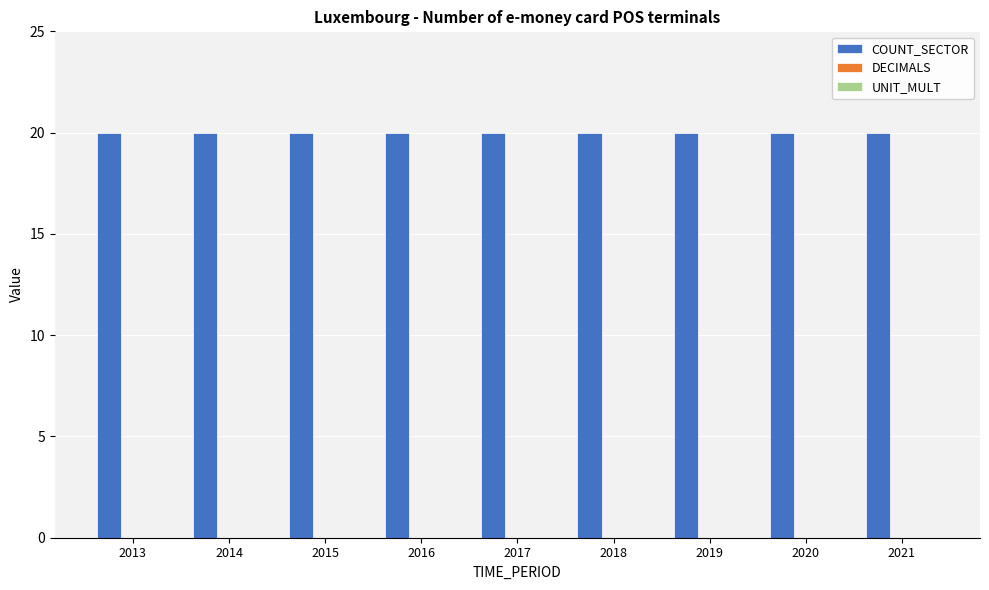

True or false: UNIT_MULT has a value of 0 at 2016.

True